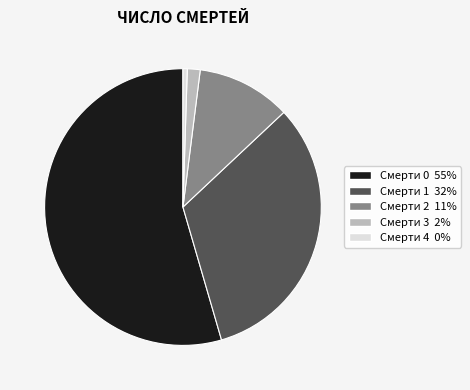

Is there any slice that represents more than half of the pie?

Yes